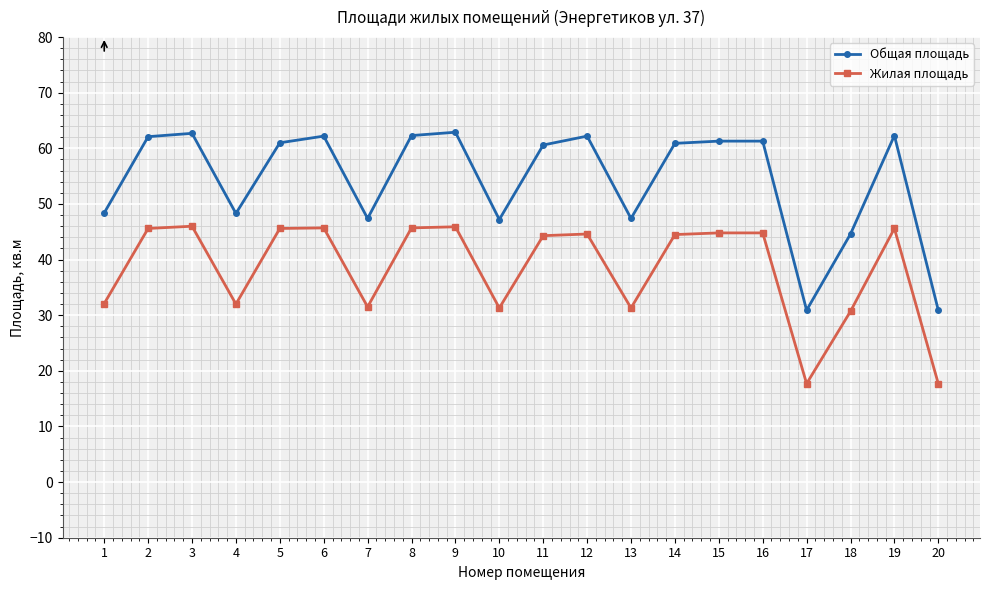

Is the value of Общая площадь at 3 greater than the value of Жилая площадь at 2?

Yes